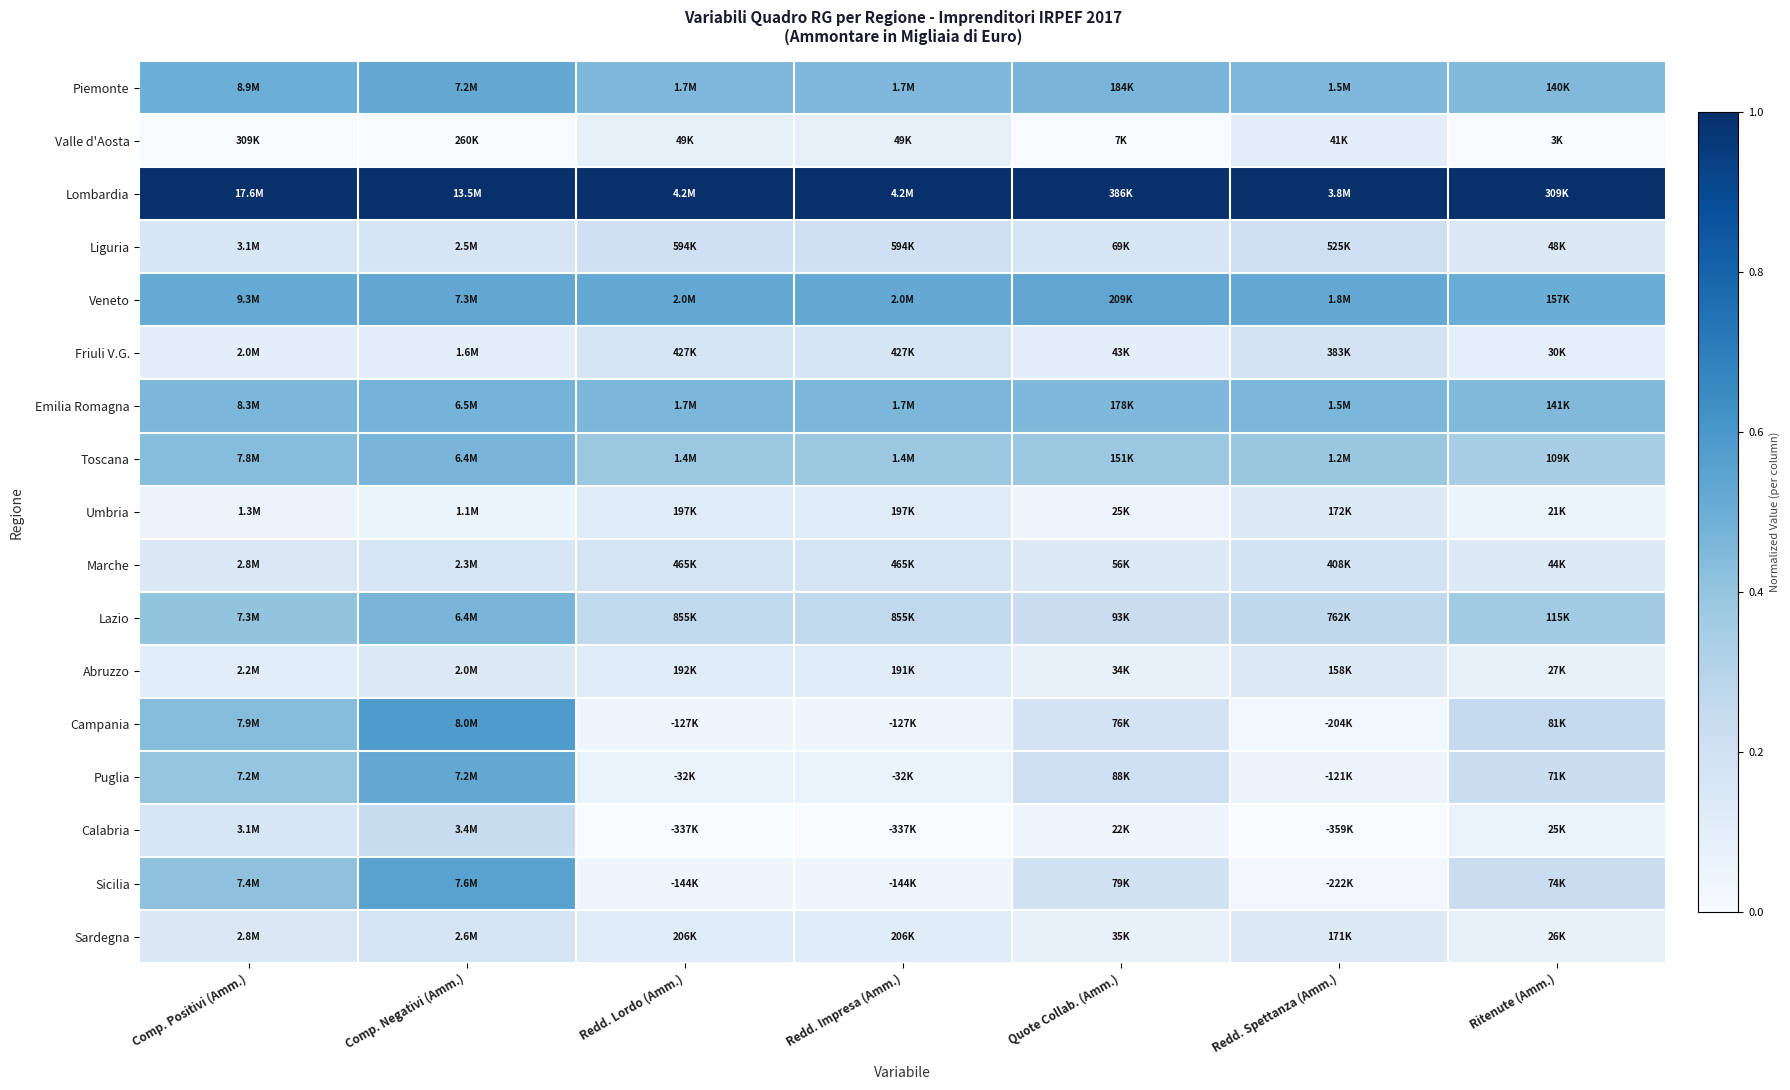

Reading left to right, what are all the values shown in this chart?

Piemonte: Comp. Positivi (Amm.)=0.5	Comp. Negativi (Amm.)=0.5	Redd. Lordo (Amm.)=0.5	Redd. Impresa (Amm.)=0.5	Quote Collab. (Amm.)=0.5	Redd. Spettanza (Amm.)=0.5	Ritenute (Amm.)=0.4
Valle d'Aosta: Comp. Positivi (Amm.)=0.0	Comp. Negativi (Amm.)=0.0	Redd. Lordo (Amm.)=0.1	Redd. Impresa (Amm.)=0.1	Quote Collab. (Amm.)=0.0	Redd. Spettanza (Amm.)=0.1	Ritenute (Amm.)=0.0
Lombardia: Comp. Positivi (Amm.)=1.0	Comp. Negativi (Amm.)=1.0	Redd. Lordo (Amm.)=1.0	Redd. Impresa (Amm.)=1.0	Quote Collab. (Amm.)=1.0	Redd. Spettanza (Amm.)=1.0	Ritenute (Amm.)=1.0
Liguria: Comp. Positivi (Amm.)=0.2	Comp. Negativi (Amm.)=0.2	Redd. Lordo (Amm.)=0.2	Redd. Impresa (Amm.)=0.2	Quote Collab. (Amm.)=0.2	Redd. Spettanza (Amm.)=0.2	Ritenute (Amm.)=0.1
Veneto: Comp. Positivi (Amm.)=0.5	Comp. Negativi (Amm.)=0.5	Redd. Lordo (Amm.)=0.5	Redd. Impresa (Amm.)=0.5	Quote Collab. (Amm.)=0.5	Redd. Spettanza (Amm.)=0.5	Ritenute (Amm.)=0.5
Friuli V.G.: Comp. Positivi (Amm.)=0.1	Comp. Negativi (Amm.)=0.1	Redd. Lordo (Amm.)=0.2	Redd. Impresa (Amm.)=0.2	Quote Collab. (Amm.)=0.1	Redd. Spettanza (Amm.)=0.2	Ritenute (Amm.)=0.1
Emilia Romagna: Comp. Positivi (Amm.)=0.5	Comp. Negativi (Amm.)=0.5	Redd. Lordo (Amm.)=0.5	Redd. Impresa (Amm.)=0.5	Quote Collab. (Amm.)=0.5	Redd. Spettanza (Amm.)=0.5	Ritenute (Amm.)=0.4
Toscana: Comp. Positivi (Amm.)=0.4	Comp. Negativi (Amm.)=0.5	Redd. Lordo (Amm.)=0.4	Redd. Impresa (Amm.)=0.4	Quote Collab. (Amm.)=0.4	Redd. Spettanza (Amm.)=0.4	Ritenute (Amm.)=0.3
Umbria: Comp. Positivi (Amm.)=0.1	Comp. Negativi (Amm.)=0.1	Redd. Lordo (Amm.)=0.1	Redd. Impresa (Amm.)=0.1	Quote Collab. (Amm.)=0.0	Redd. Spettanza (Amm.)=0.1	Ritenute (Amm.)=0.1
Marche: Comp. Positivi (Amm.)=0.1	Comp. Negativi (Amm.)=0.2	Redd. Lordo (Amm.)=0.2	Redd. Impresa (Amm.)=0.2	Quote Collab. (Amm.)=0.1	Redd. Spettanza (Amm.)=0.2	Ritenute (Amm.)=0.1
Lazio: Comp. Positivi (Amm.)=0.4	Comp. Negativi (Amm.)=0.5	Redd. Lordo (Amm.)=0.3	Redd. Impresa (Amm.)=0.3	Quote Collab. (Amm.)=0.2	Redd. Spettanza (Amm.)=0.3	Ritenute (Amm.)=0.4
Abruzzo: Comp. Positivi (Amm.)=0.1	Comp. Negativi (Amm.)=0.1	Redd. Lordo (Amm.)=0.1	Redd. Impresa (Amm.)=0.1	Quote Collab. (Amm.)=0.1	Redd. Spettanza (Amm.)=0.1	Ritenute (Amm.)=0.1
Campania: Comp. Positivi (Amm.)=0.4	Comp. Negativi (Amm.)=0.6	Redd. Lordo (Amm.)=0.0	Redd. Impresa (Amm.)=0.0	Quote Collab. (Amm.)=0.2	Redd. Spettanza (Amm.)=0.0	Ritenute (Amm.)=0.3
Puglia: Comp. Positivi (Amm.)=0.4	Comp. Negativi (Amm.)=0.5	Redd. Lordo (Amm.)=0.1	Redd. Impresa (Amm.)=0.1	Quote Collab. (Amm.)=0.2	Redd. Spettanza (Amm.)=0.1	Ritenute (Amm.)=0.2
Calabria: Comp. Positivi (Amm.)=0.2	Comp. Negativi (Amm.)=0.2	Redd. Lordo (Amm.)=0.0	Redd. Impresa (Amm.)=0.0	Quote Collab. (Amm.)=0.0	Redd. Spettanza (Amm.)=0.0	Ritenute (Amm.)=0.1
Sicilia: Comp. Positivi (Amm.)=0.4	Comp. Negativi (Amm.)=0.6	Redd. Lordo (Amm.)=0.0	Redd. Impresa (Amm.)=0.0	Quote Collab. (Amm.)=0.2	Redd. Spettanza (Amm.)=0.0	Ritenute (Amm.)=0.2
Sardegna: Comp. Positivi (Amm.)=0.1	Comp. Negativi (Amm.)=0.2	Redd. Lordo (Amm.)=0.1	Redd. Impresa (Amm.)=0.1	Quote Collab. (Amm.)=0.1	Redd. Spettanza (Amm.)=0.1	Ritenute (Amm.)=0.1